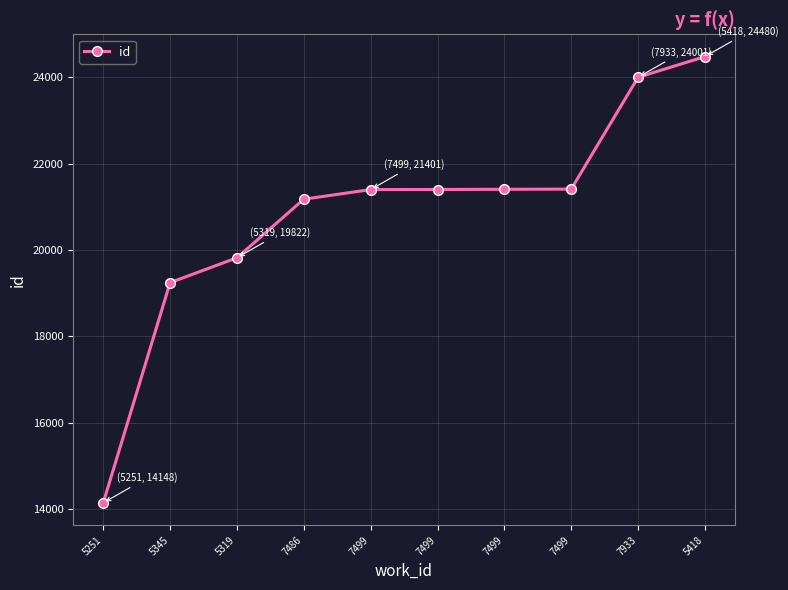

How many lines are shown in the chart?

1